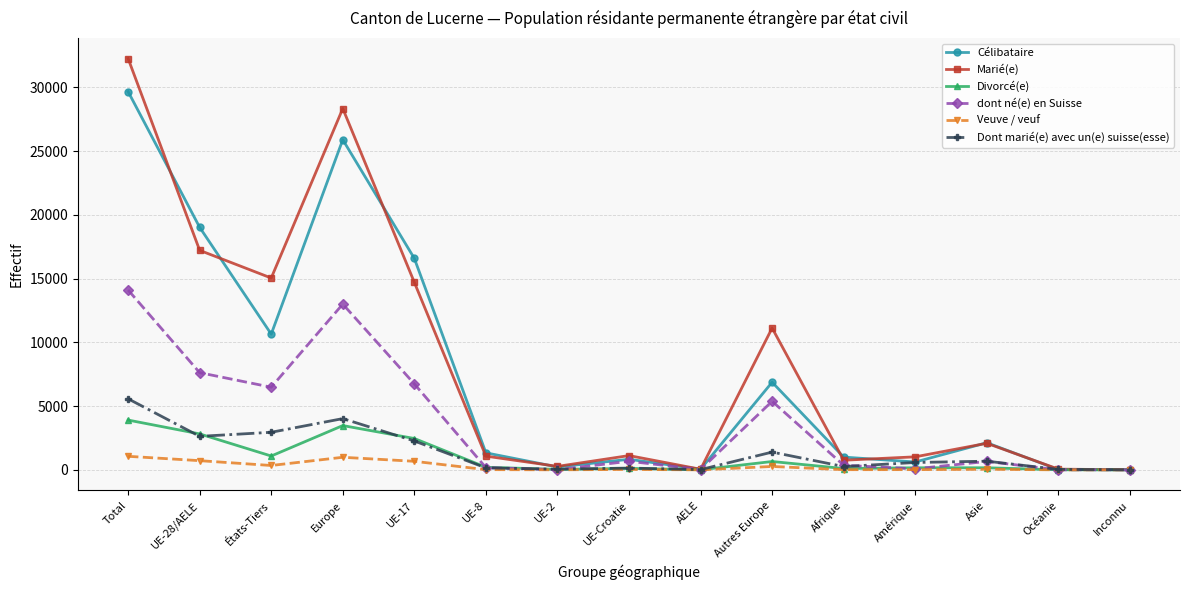

How many values in the Célibataire series are below 1335?

7